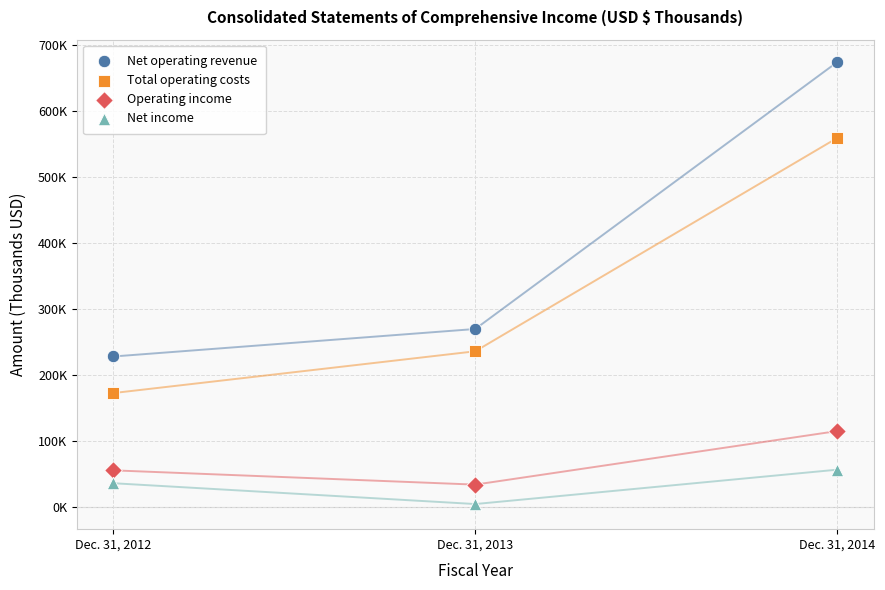

Which series has the widest spread of Y values?

Net operating revenue